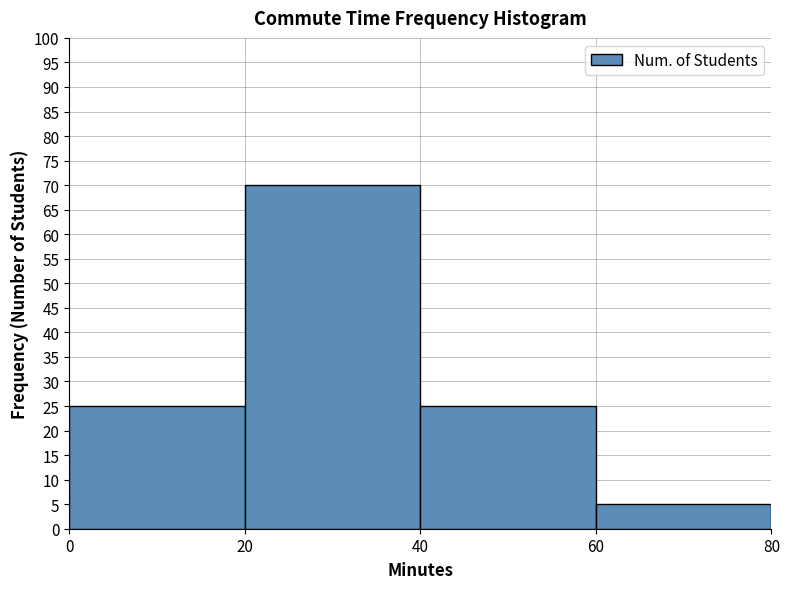

Reading left to right, list every bar in this chart as the range it spans on the x-axis followed by its height. The values are not printed on the chart, so give them approximately, as read against the axis.

0 to 20: 25
20 to 40: 70
40 to 60: 25
60 to 80: 5